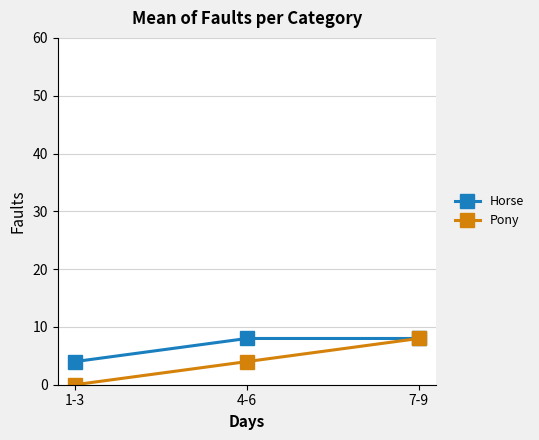

What is the difference between the maximum and minimum values in the Pony series?

8